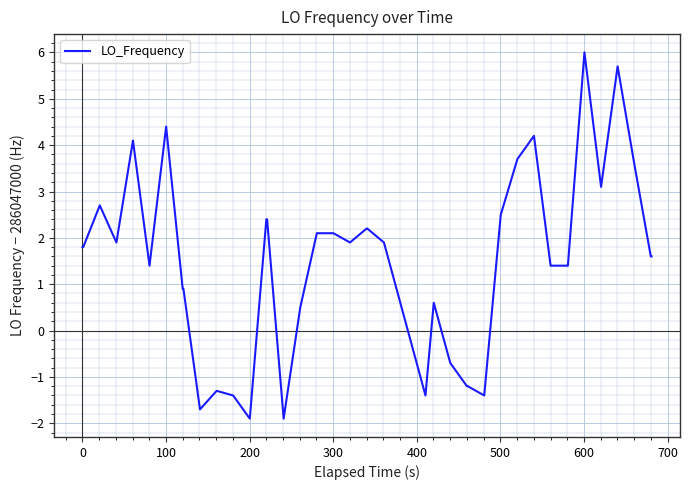

What is the sum of all values?

58.9